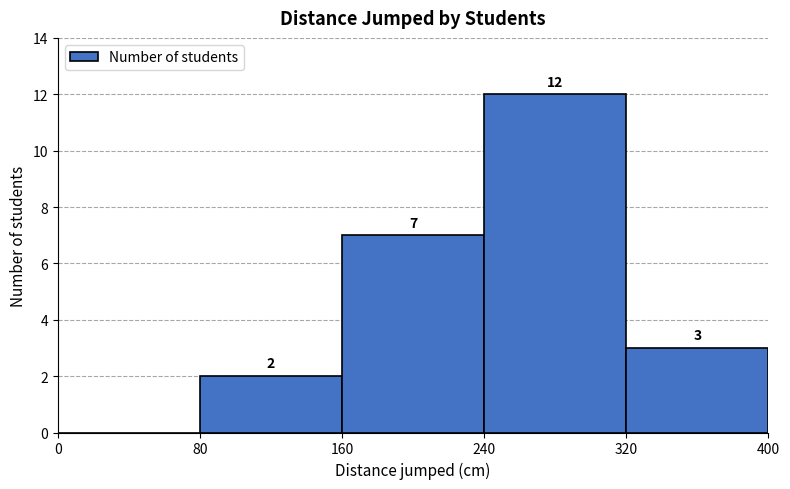

Over which range of the x-axis is the bar tallest?

240 to 320